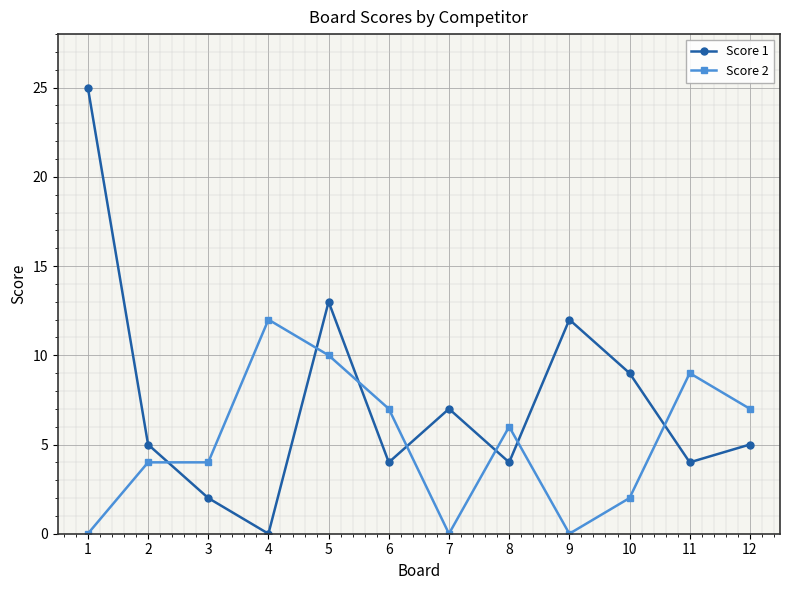

In Score 1, how many points are lower than both neighbors (excluding endpoints)?

4